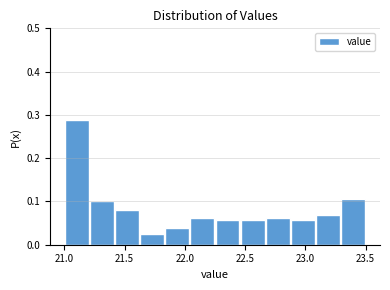

Over which range of the x-axis is the bar tallest?

21.00 to 21.20